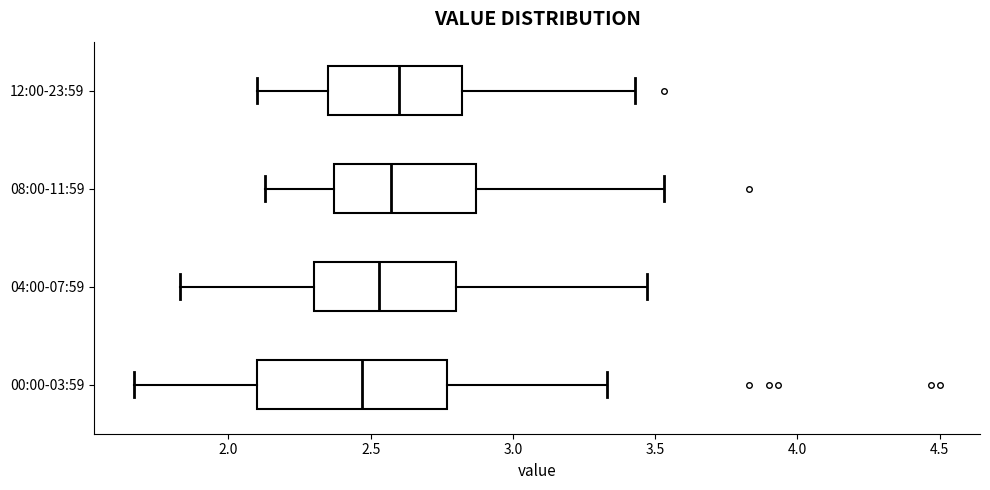

Reading bottom to top, read every box against the x-axis: the position of its median line, the range the box covers, and the ends of its whiskers. The values are not printed on the chart, so give them approximately, as read against the axis.

00:00-03:59: median 2.45, box 2.10 to 2.75, whiskers 1.65 to 3.35
04:00-07:59: median 2.55, box 2.30 to 2.80, whiskers 1.85 to 3.45
08:00-11:59: median 2.55, box 2.35 to 2.85, whiskers 2.15 to 3.55
12:00-23:59: median 2.60, box 2.35 to 2.80, whiskers 2.10 to 3.45